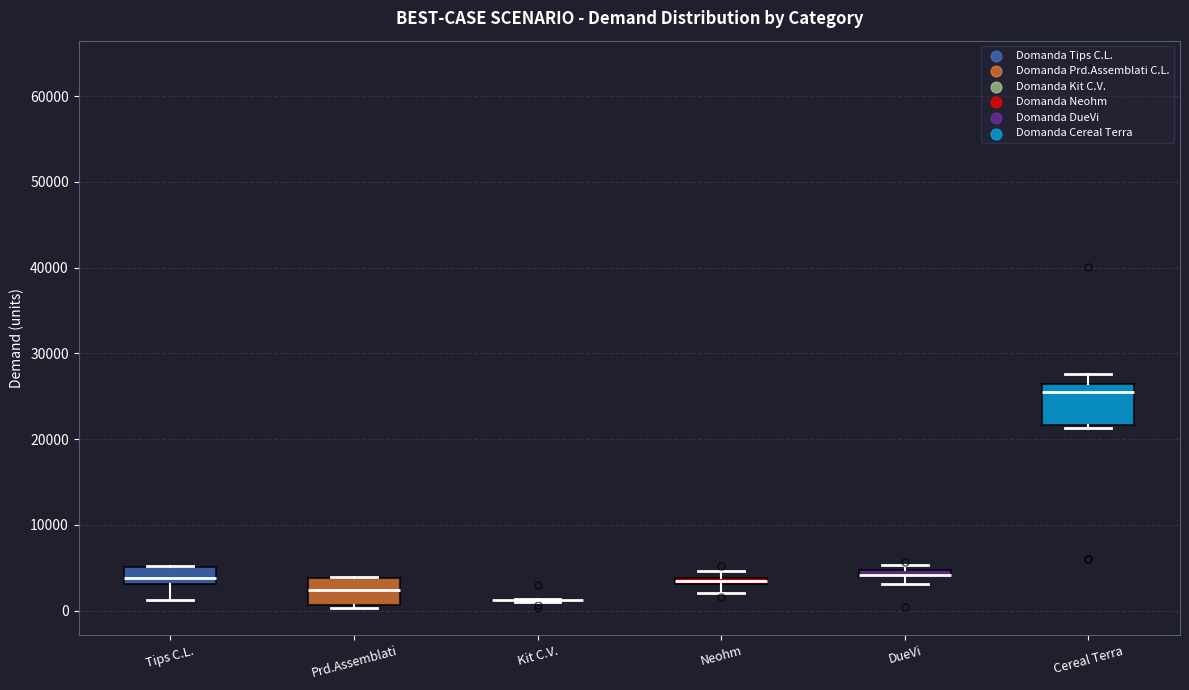

Where is the lower edge of the box for Neohm on the y-axis? The values are not printed on the chart, so give them approximately, as read against the axis.

3000